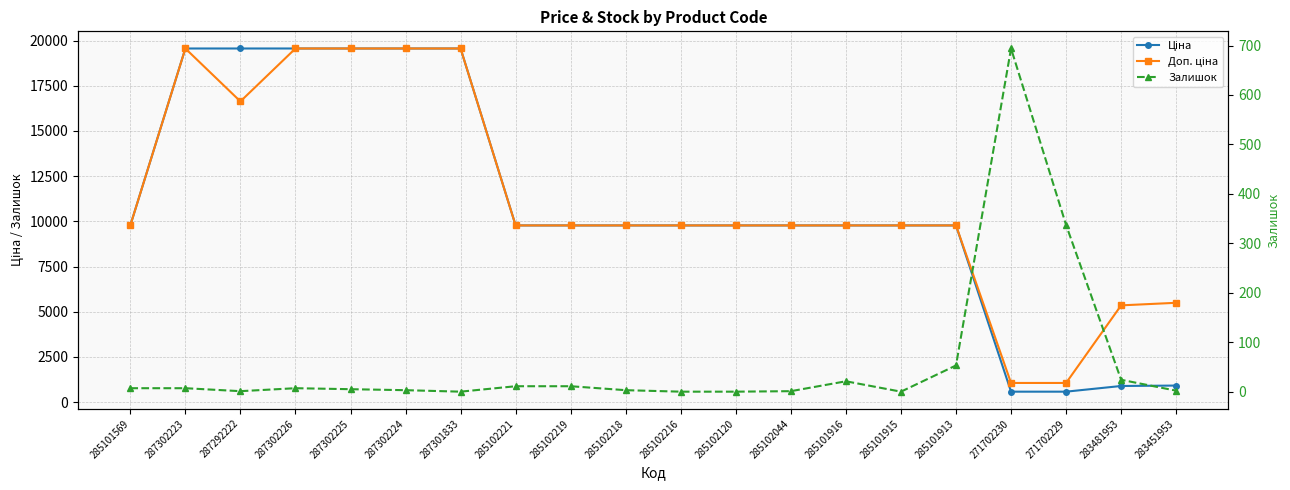

In Доп. ціна, how many points are lower than both neighbors (excluding endpoints)?

1